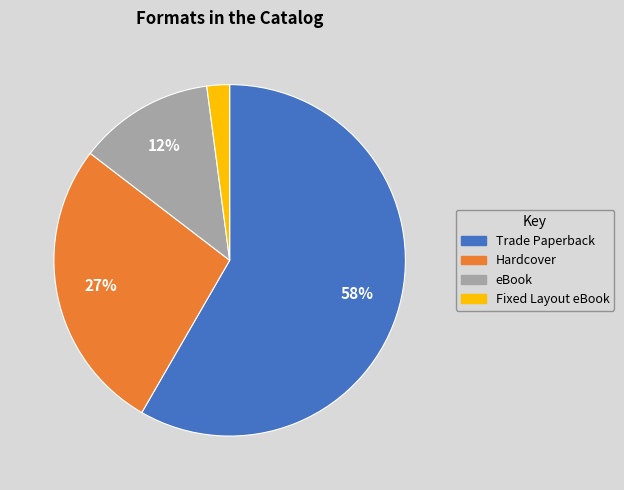

To the nearest percent, what is the combined percentage of Trade Paperback and eBook?

71%